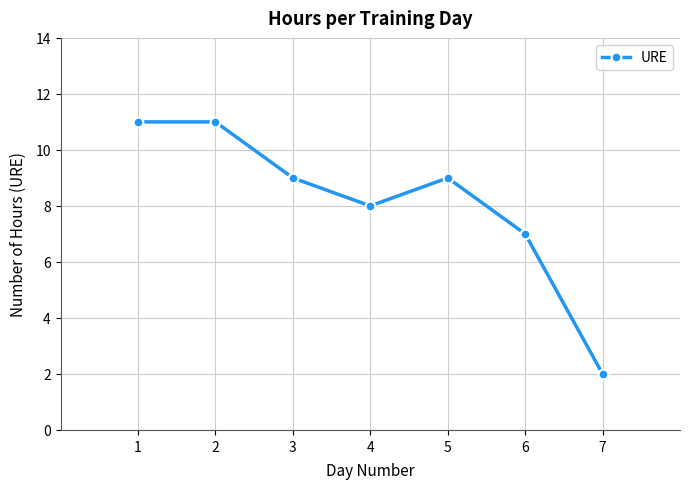

At which category does the data reach its first local valley?

4